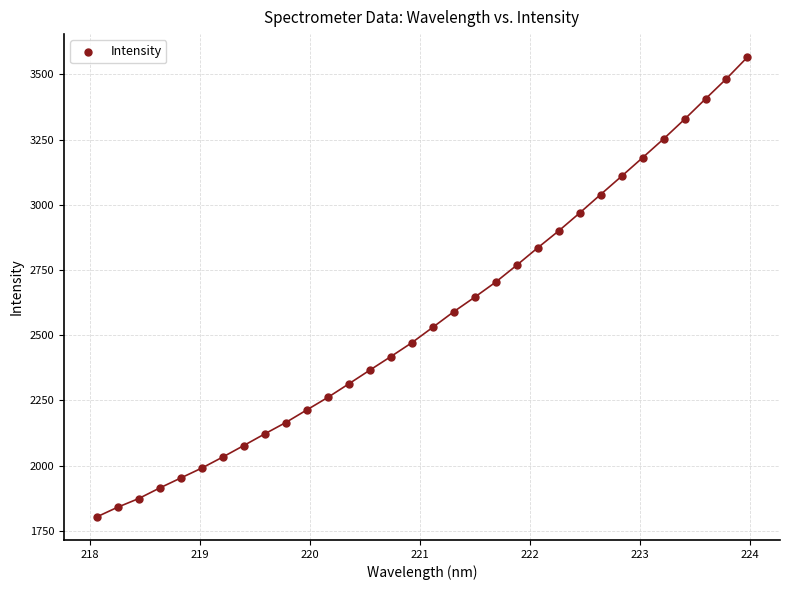

What is the range of X values (max minus min)?

5.9